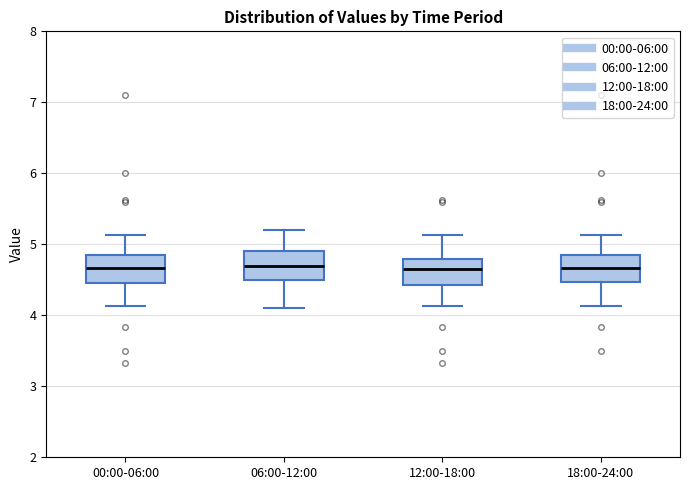

Reading left to right, read every box against the y-axis: the position of its median line, the range the box covers, and the ends of its whiskers. The values are not printed on the chart, so give them approximately, as read against the axis.

00:00-06:00: median 4.7, box 4.5 to 4.8, whiskers 4.1 to 5.1
06:00-12:00: median 4.7, box 4.5 to 4.9, whiskers 4.1 to 5.2
12:00-18:00: median 4.7, box 4.4 to 4.8, whiskers 4.1 to 5.1
18:00-24:00: median 4.7, box 4.5 to 4.8, whiskers 4.1 to 5.1